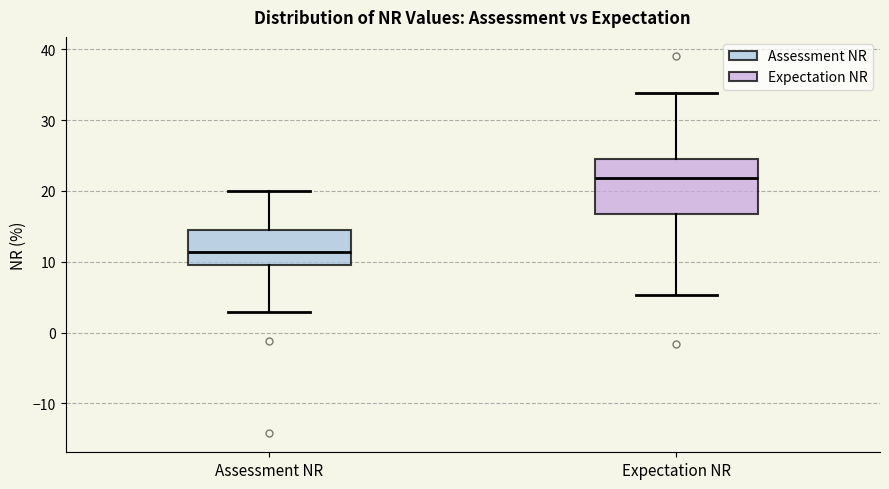

Reading left to right, read every box against the y-axis: the position of its median line, the range the box covers, and the ends of its whiskers. The values are not printed on the chart, so give them approximately, as read against the axis.

Assessment NR: median 11, box 10 to 14, whiskers 3 to 20
Expectation NR: median 22, box 17 to 25, whiskers 5 to 34